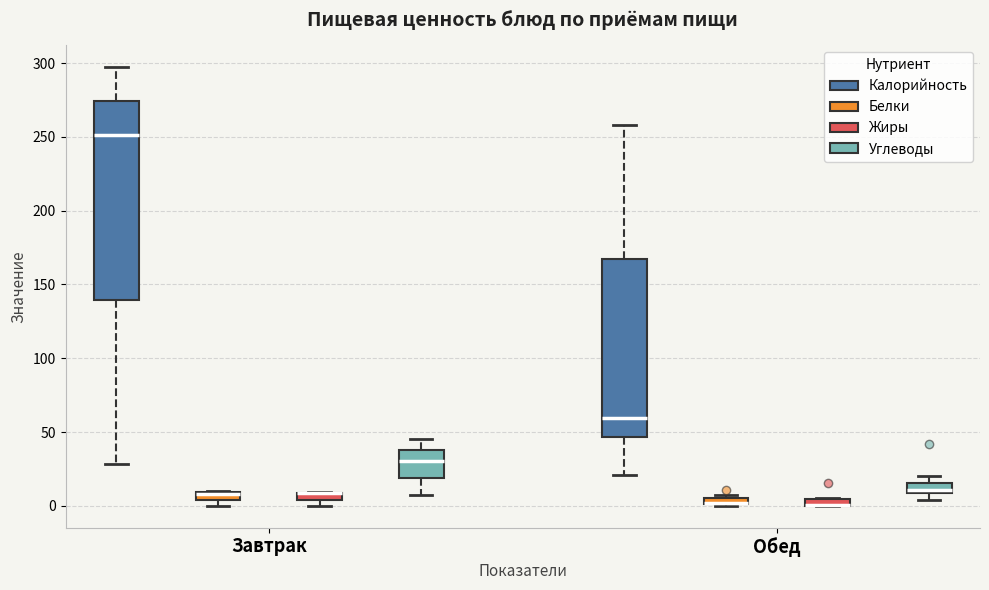

Where is the upper edge of the box for Обед (Жиры) on the y-axis? The values are not printed on the chart, so give them approximately, as read against the axis.

5